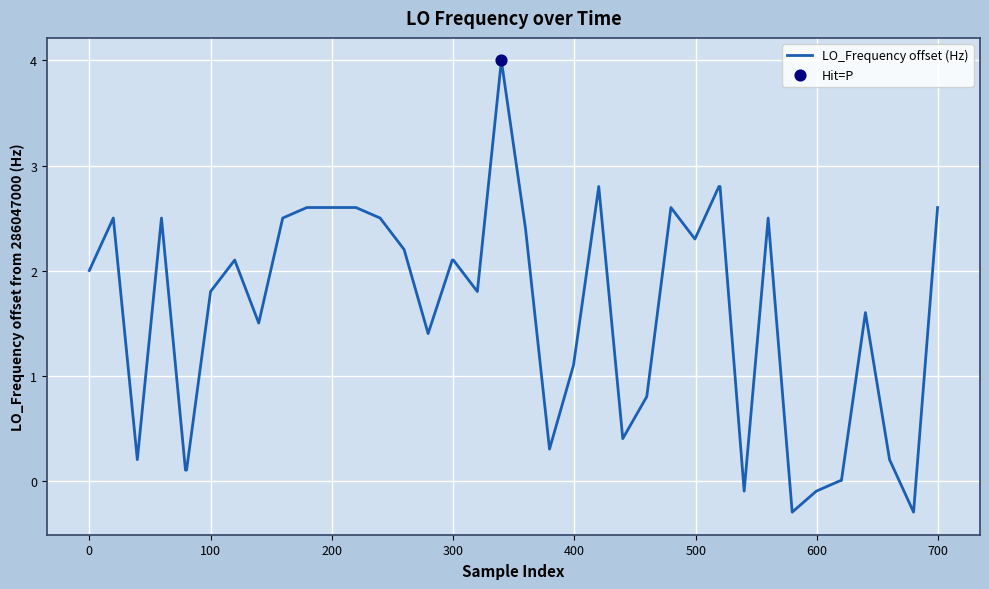

What is the difference between the maximum and minimum values?

4.3